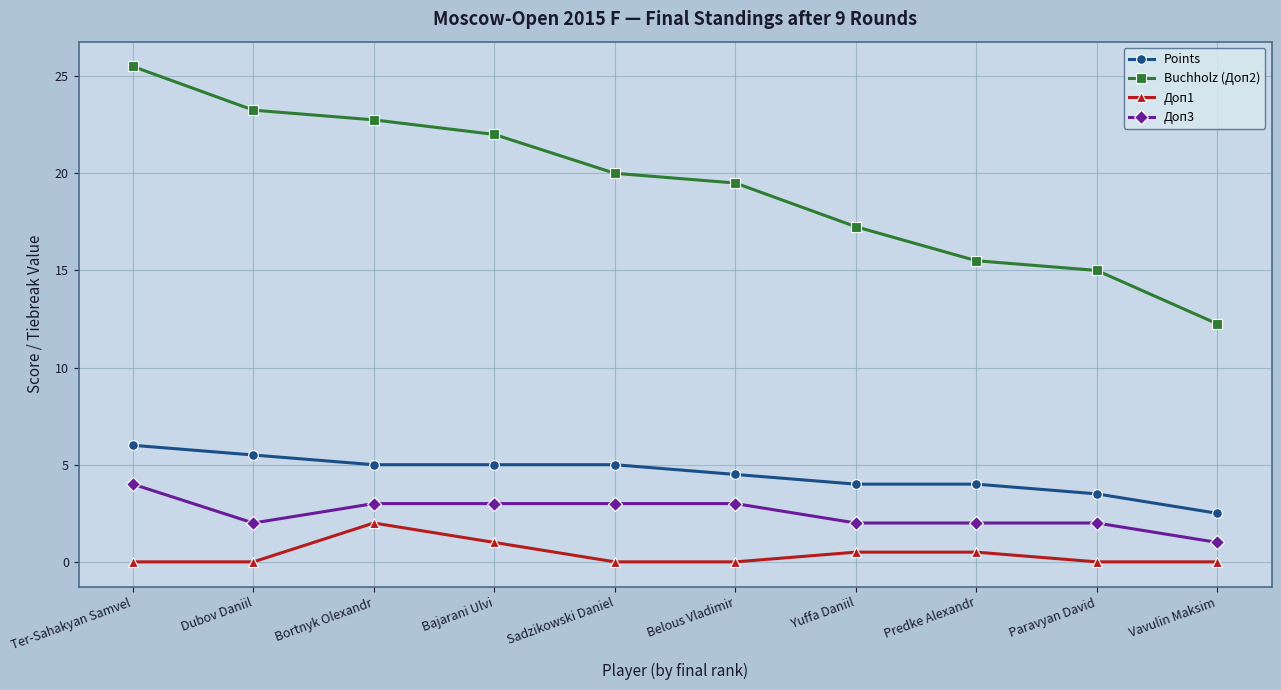

What is the sum of the Доп3 values at Dubov Daniil and Belous Vladimir?

5.0